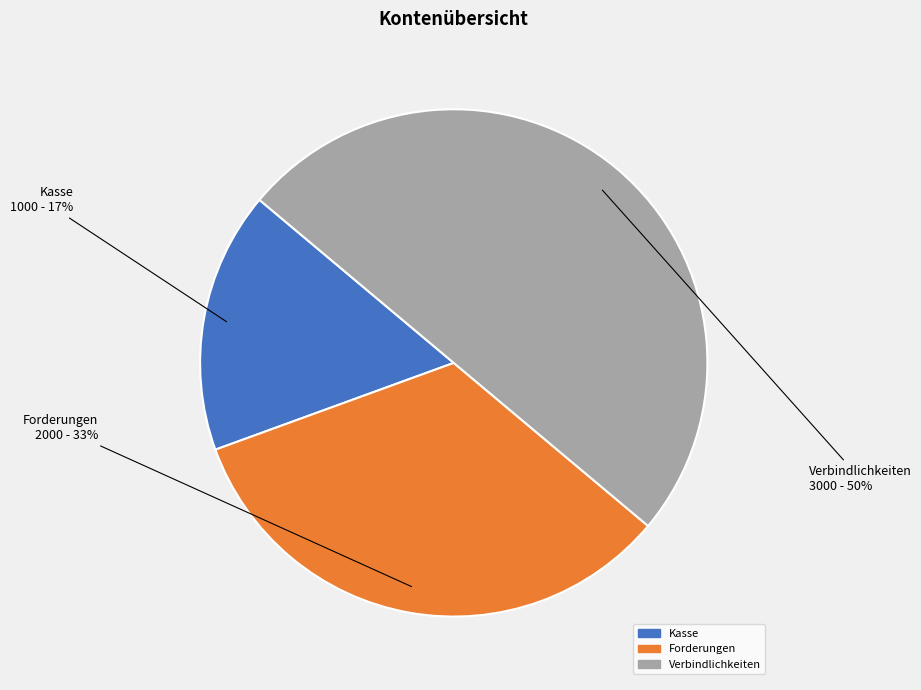

To the nearest percent, what percentage of the pie is Verbindlichkeiten?

50%